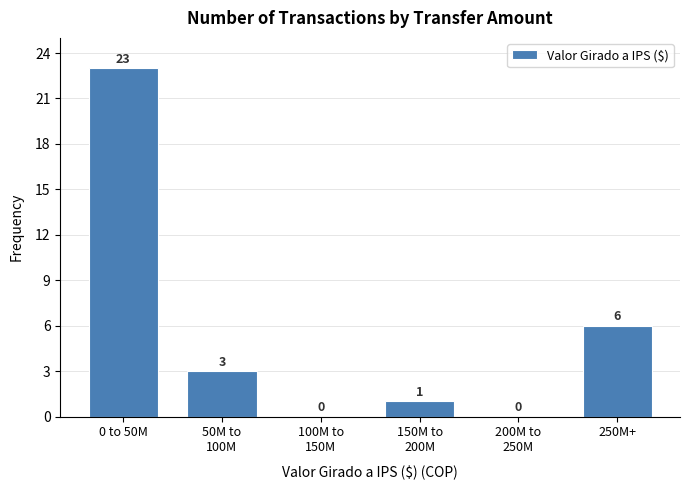

Is it true that the value at 250M+ is 10?

False